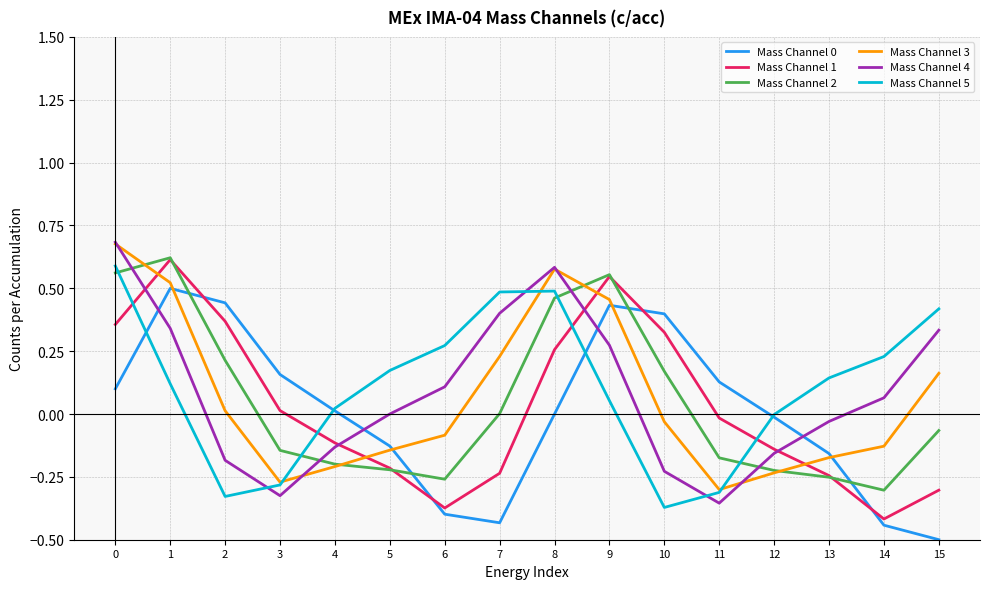

Between 4 and 9, which series saw the biggest shift?

Mass Channel 2